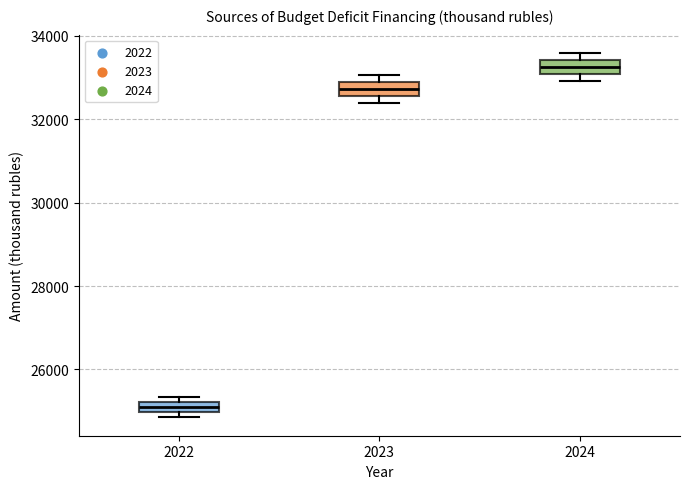

Where is the lower edge of the box at x = 2023 on the y-axis? The values are not printed on the chart, so give them approximately, as read against the axis.

32600